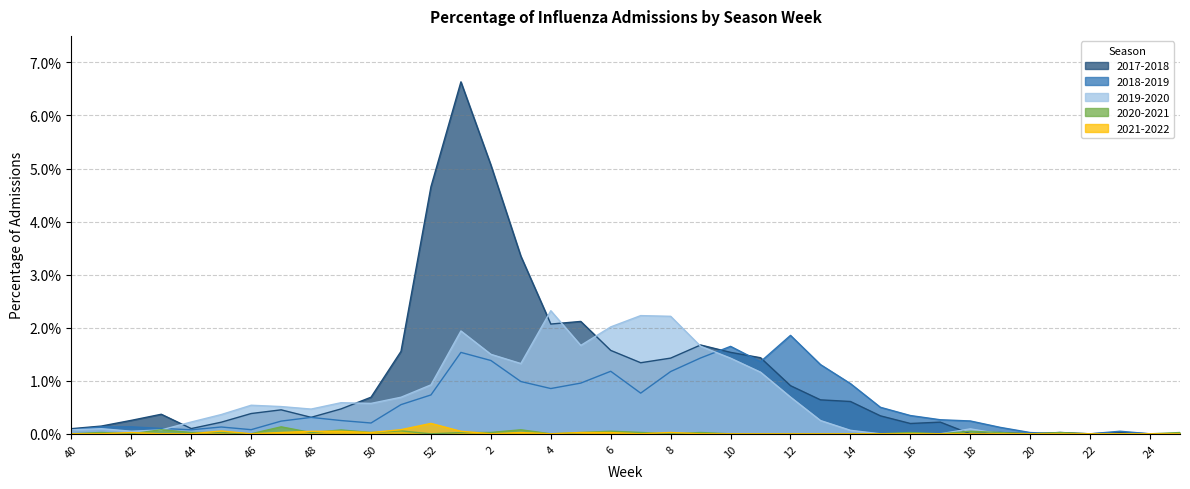

The 2019-2020 series shows 0.0 at 7. True or false?

False